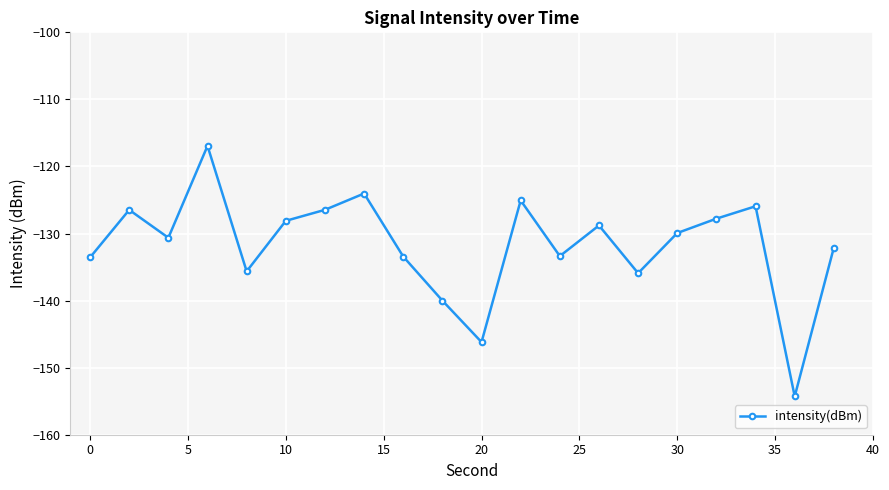

True or false: there are more than 0 points higher than both neighbors.

True